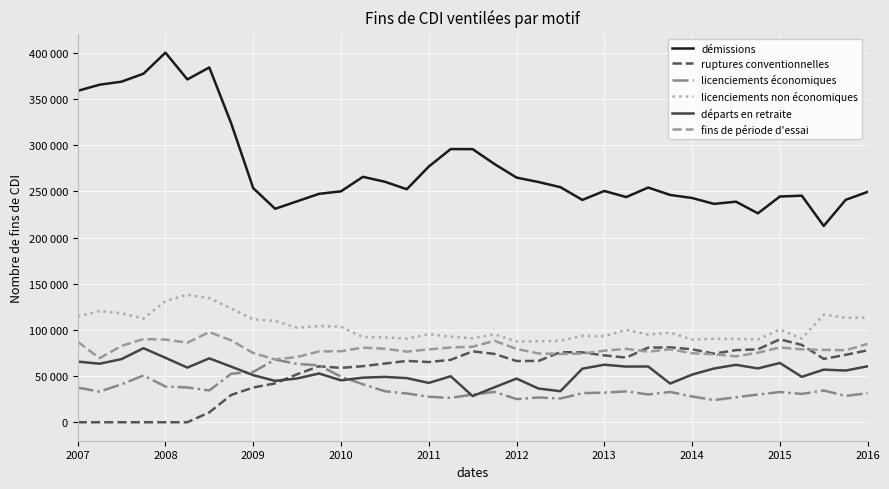

What is the difference between the second highest and minimum values in the fins de période d'essai series?

22000